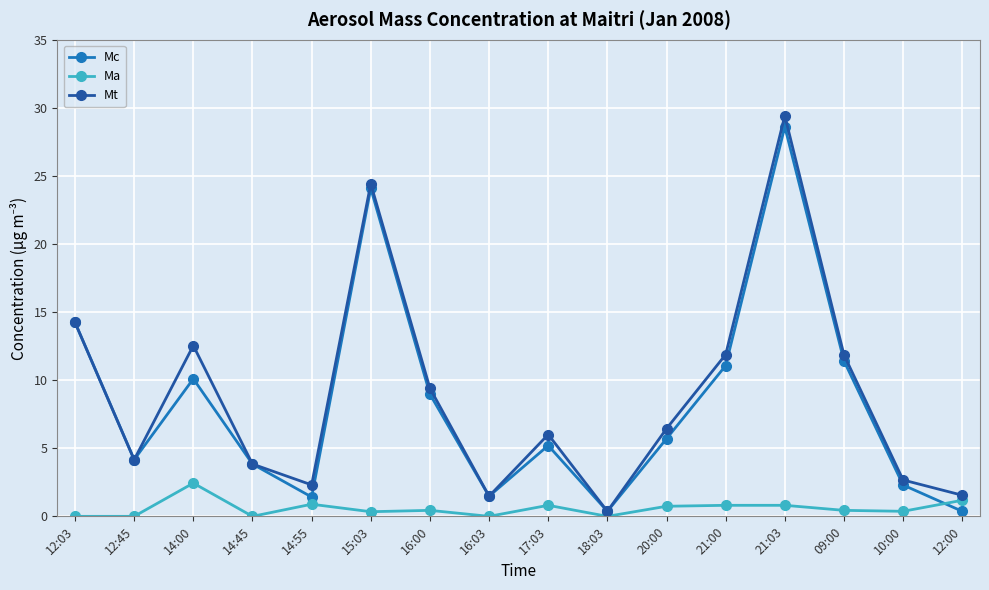

At which label does Mc reach its peak?

21:03